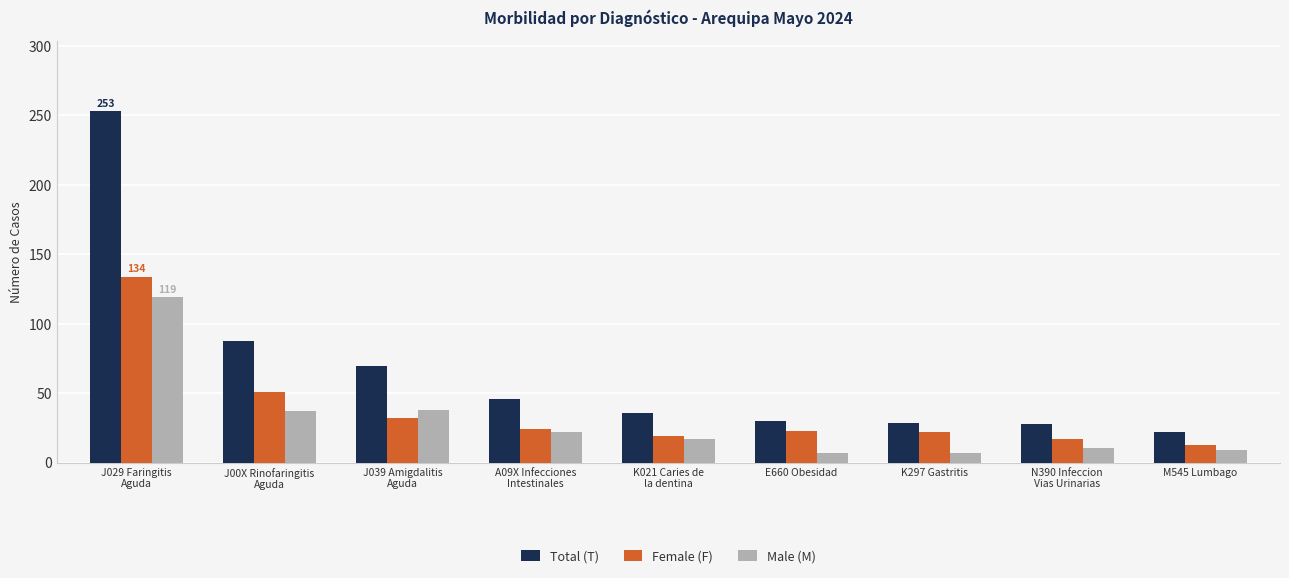

How many bars are there in each group?

3